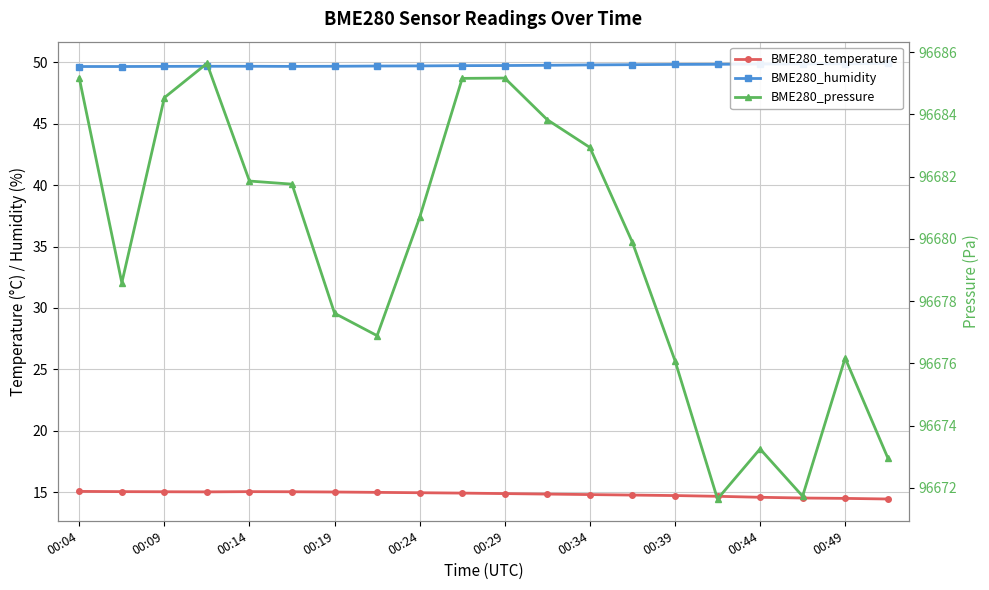

Does the chart have visible grid lines?

Yes